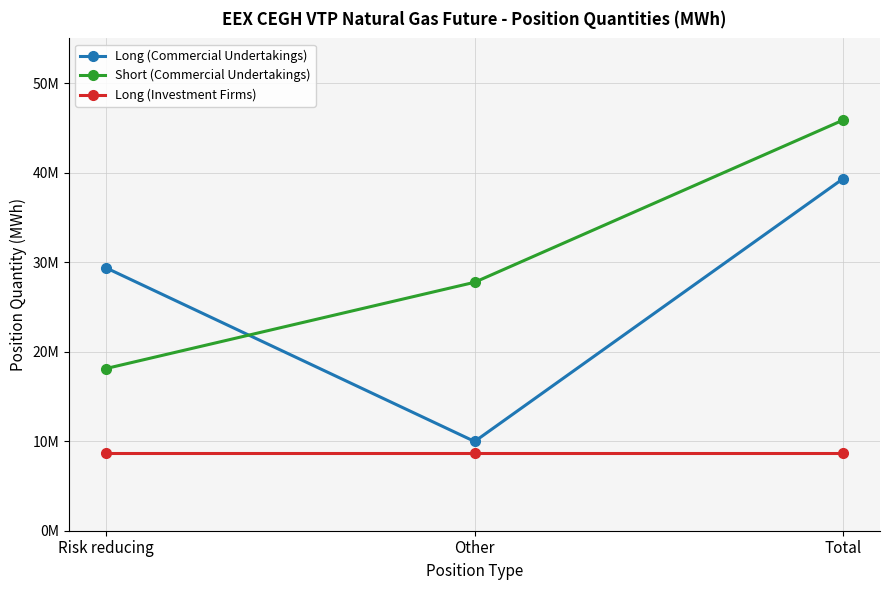

What are all the series names shown in the legend?

Long (Commercial Undertakings), Short (Commercial Undertakings), Long (Investment Firms)